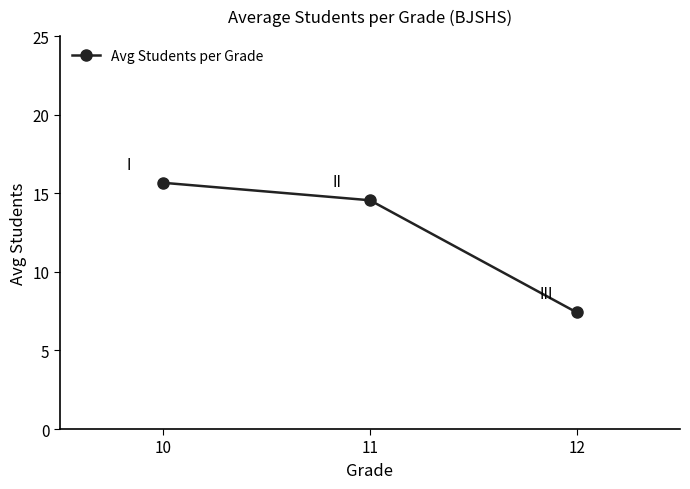

The value at 12 is 12.9. True or false?

False